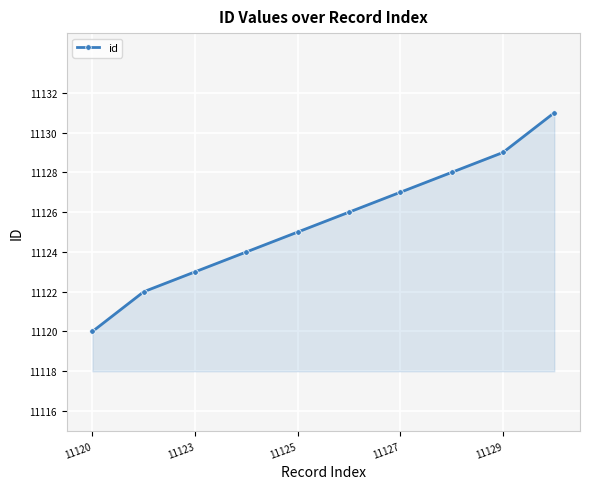

How many lines are shown in the chart?

1